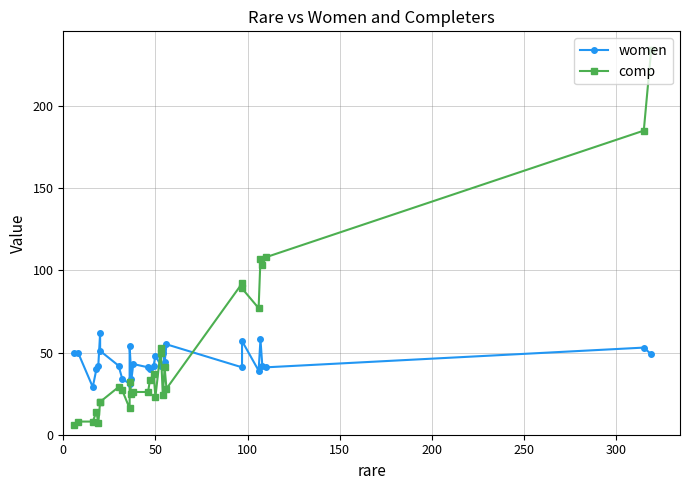

The value of women at 300 is 72. True or false?

False